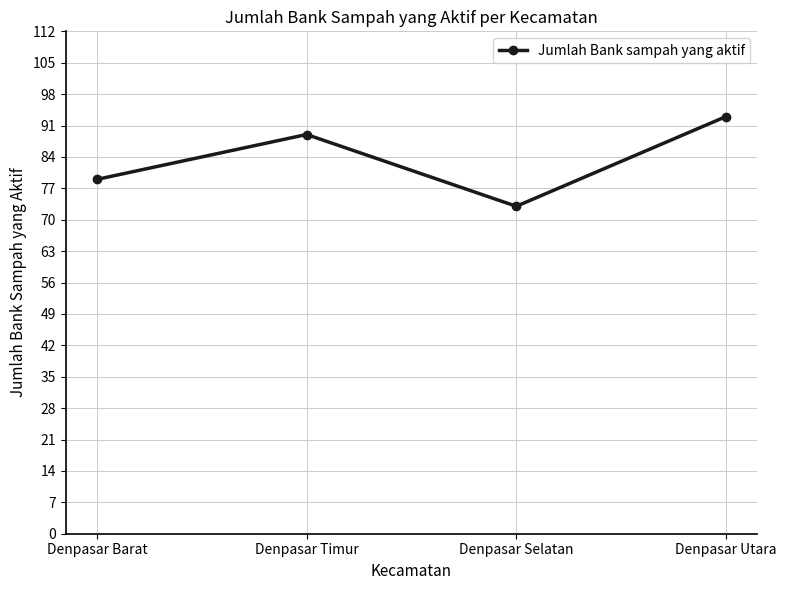

At which category does the data reach its first local valley?

Denpasar Selatan